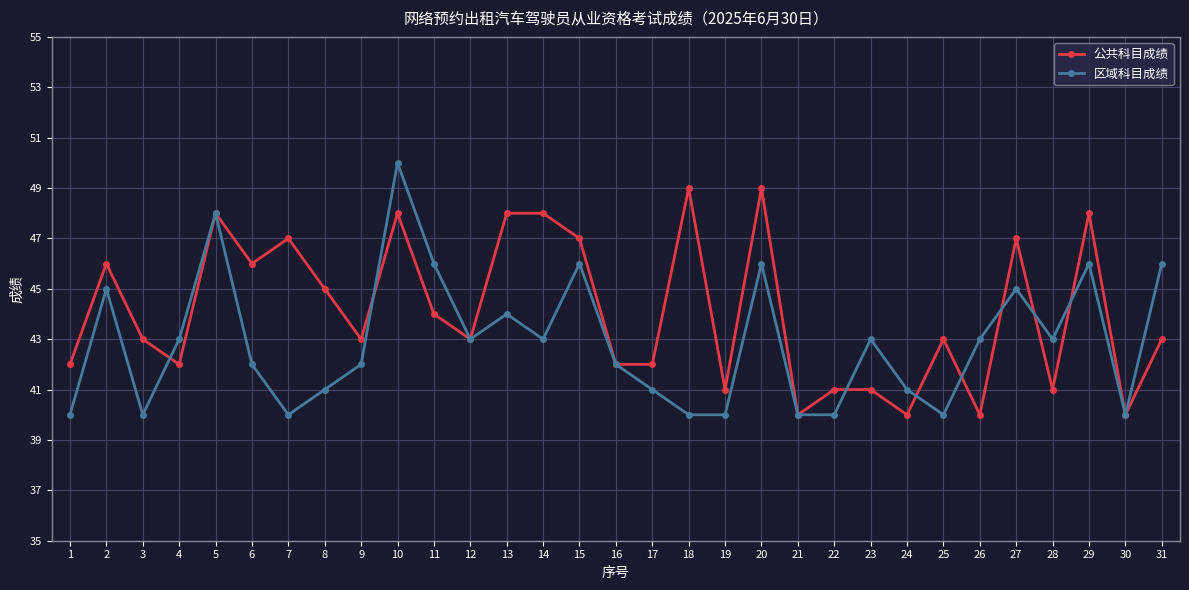

List the series in order of their peak value, highest first.

区域科目成绩, 公共科目成绩